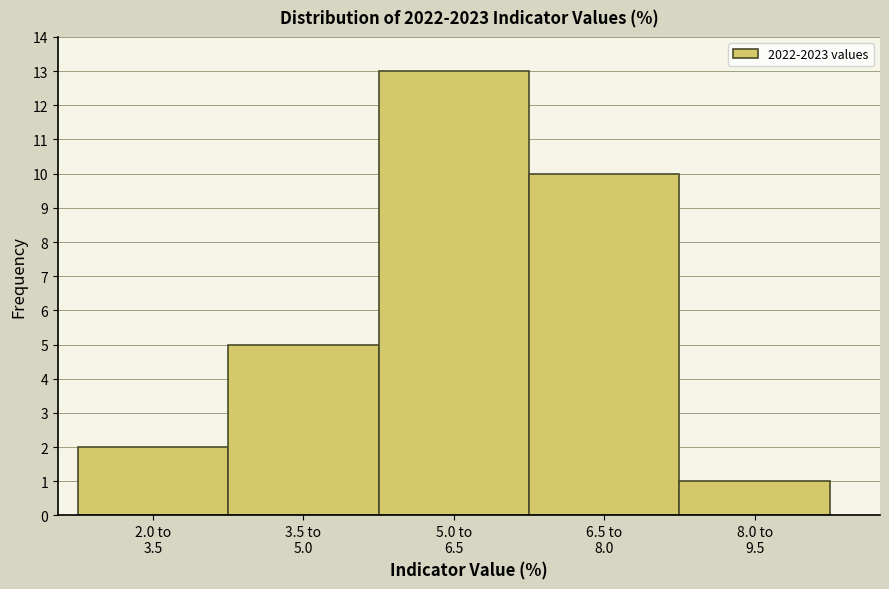

Reading left to right, what are all the values shown in this chart?

2	5	13	10	1